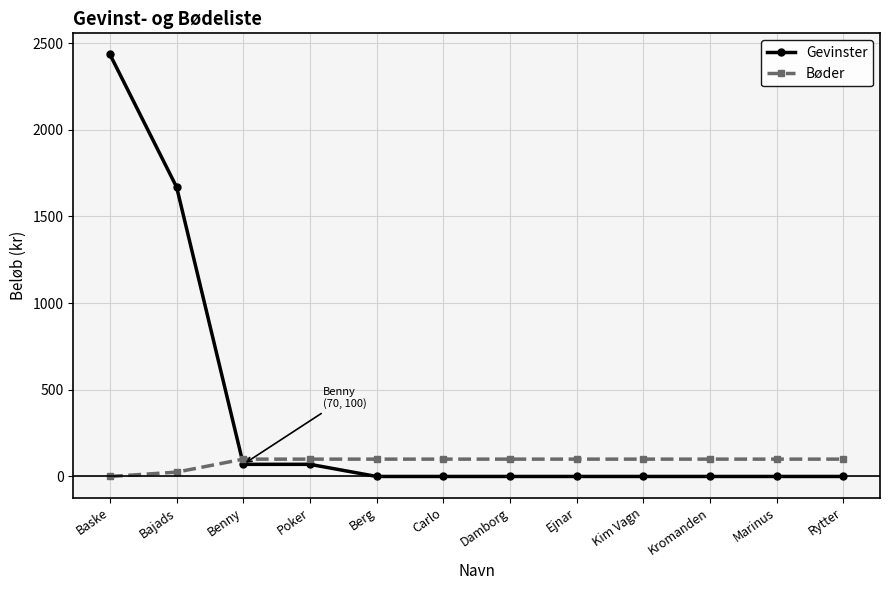

Rank the series at Bajads from highest to lowest value.

Gevinster, Bøder